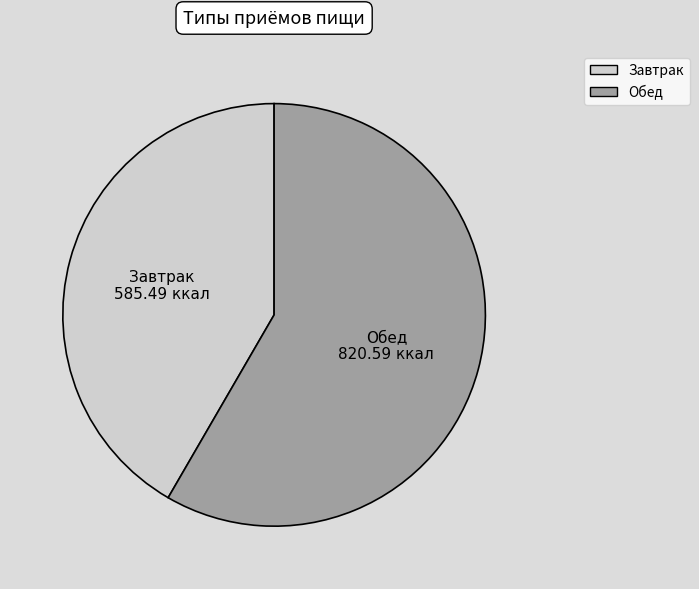

Do Обед and Завтрак together represent more than half of the pie?

Yes